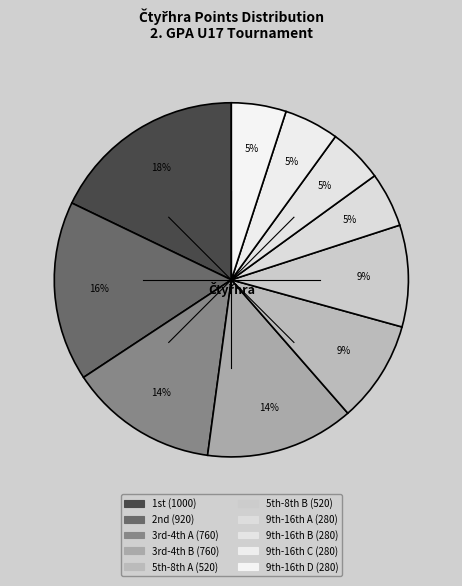

How many segments does this pie chart have?

10